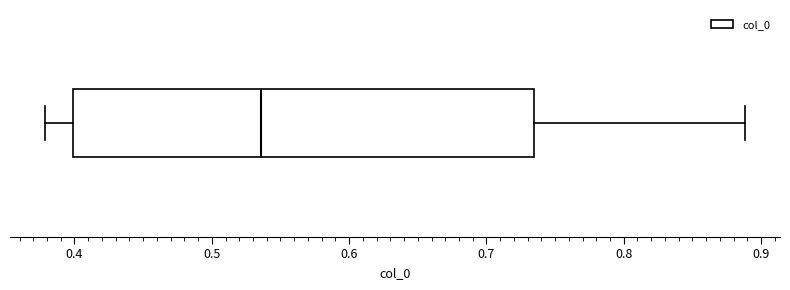

Read this box plot against the x-axis: the position of the median line, the range covered by the box, and the ends of both whiskers. The values are not printed on the chart, so give them approximately, as read against the axis.

median 0.54, box 0.40 to 0.73, whiskers 0.38 to 0.89